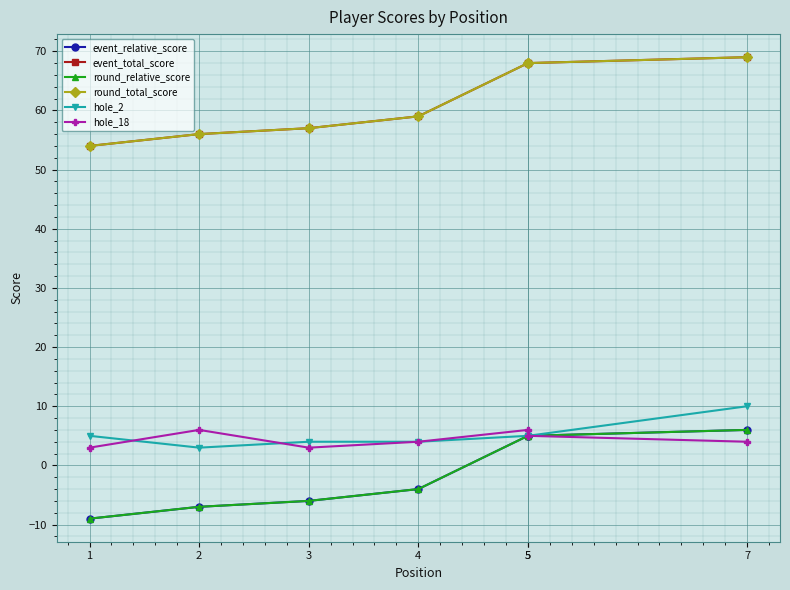

The value of event_relative_score at 1 is -9. True or false?

True